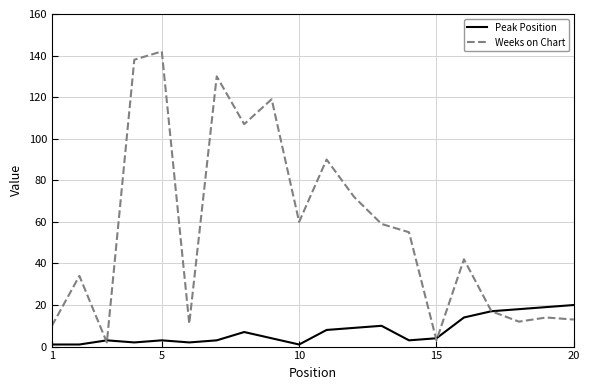

What is the difference between the maximum and minimum values in the Weeks on Chart series?

140